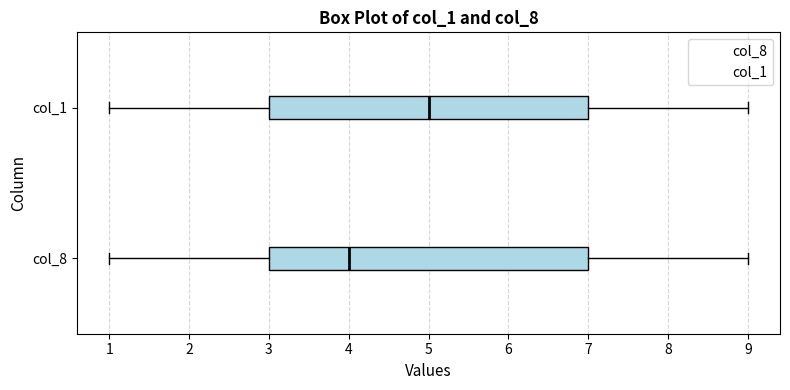

Reading bottom to top, read every box against the x-axis: the position of its median line, the range the box covers, and the ends of its whiskers. The values are not printed on the chart, so give them approximately, as read against the axis.

col_8: median 4, box 3 to 7, whiskers 1 to 9
col_1: median 5, box 3 to 7, whiskers 1 to 9